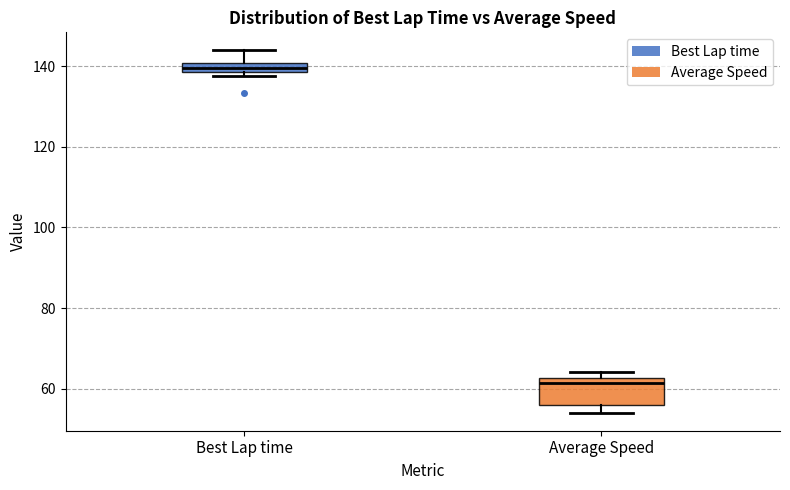

Where is the lower edge of the box for Average Speed on the y-axis? The values are not printed on the chart, so give them approximately, as read against the axis.

56